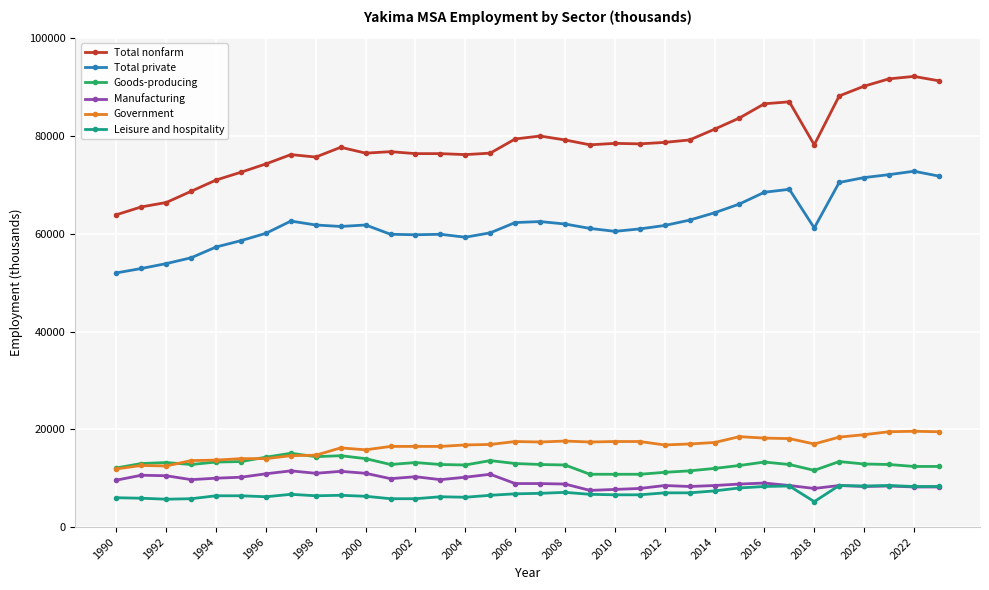

Which series has the largest total across all categories?

Total nonfarm